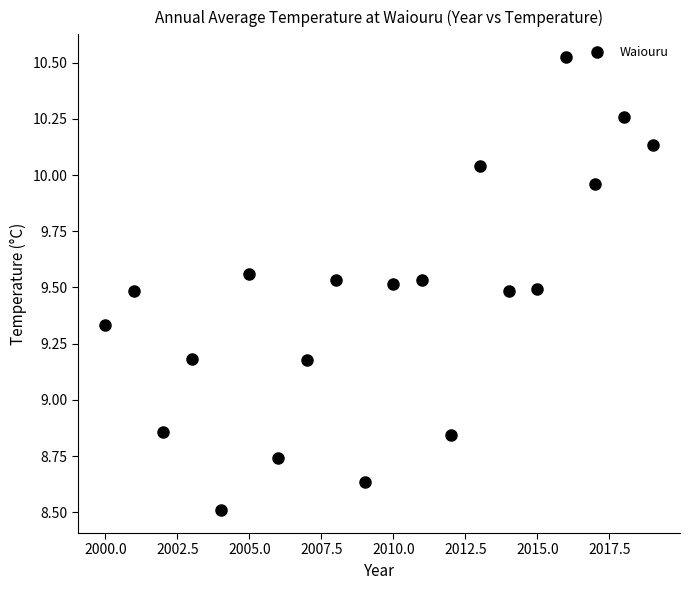

What is the range of X values (max minus min)?

19.0